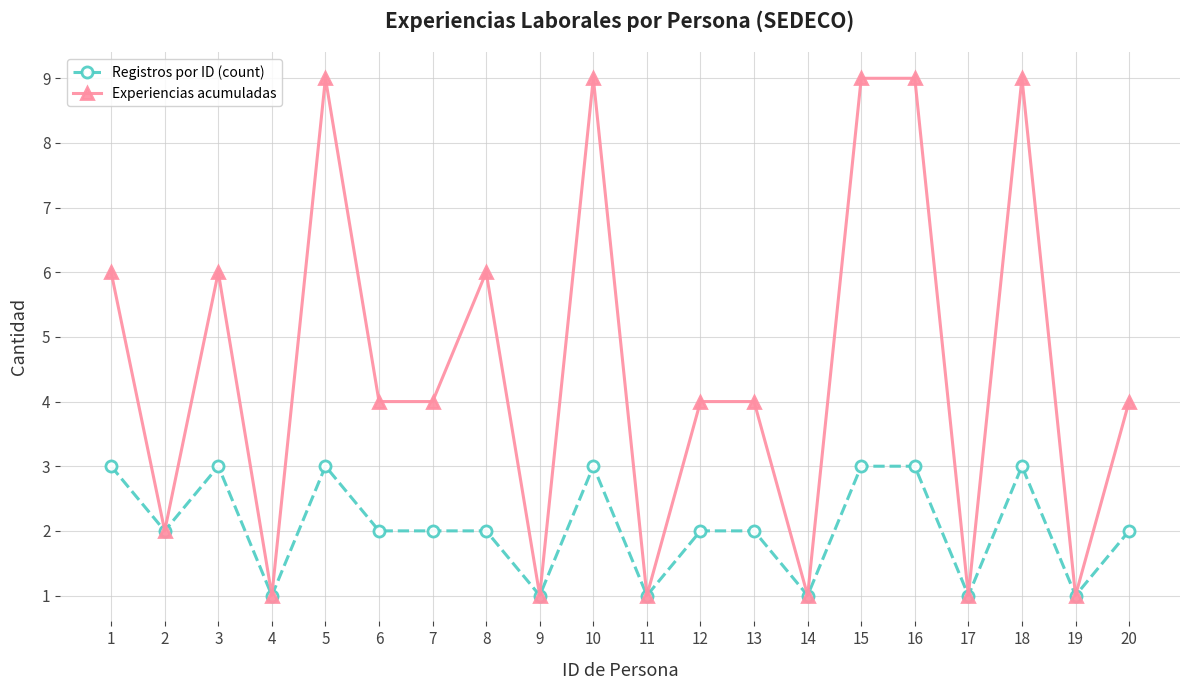

What is the greatest value displayed?

9